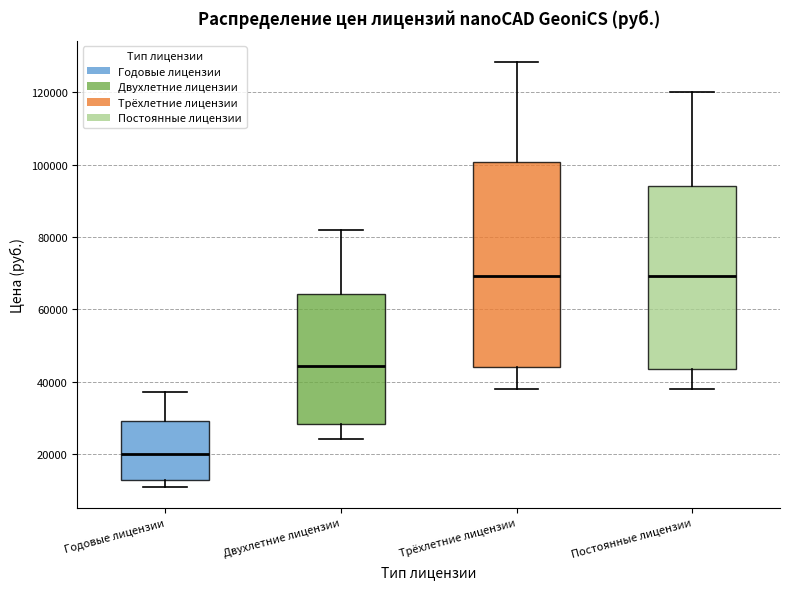

Comparing the boxes themselves (not the whiskers), which one is the tallest?

Трёхлетние лицензии